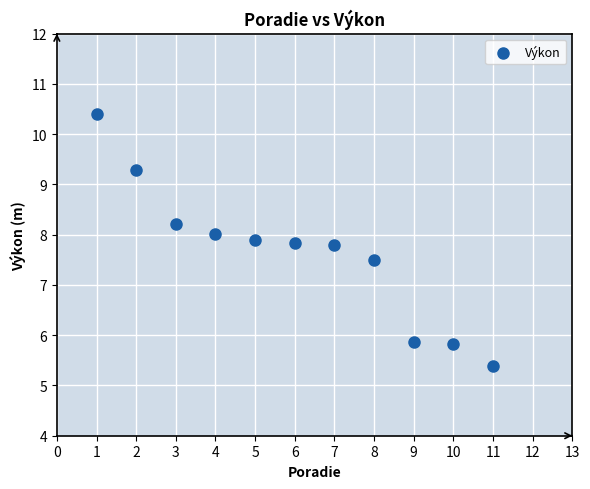

What Y value in the scatter plot is closest to 7?

7.5